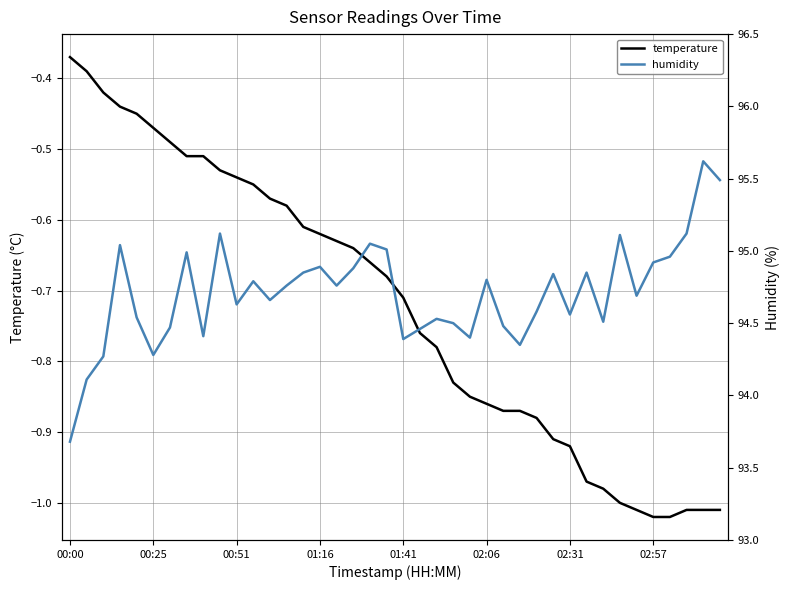

True or false: temperature and humidity cross at least once.

False